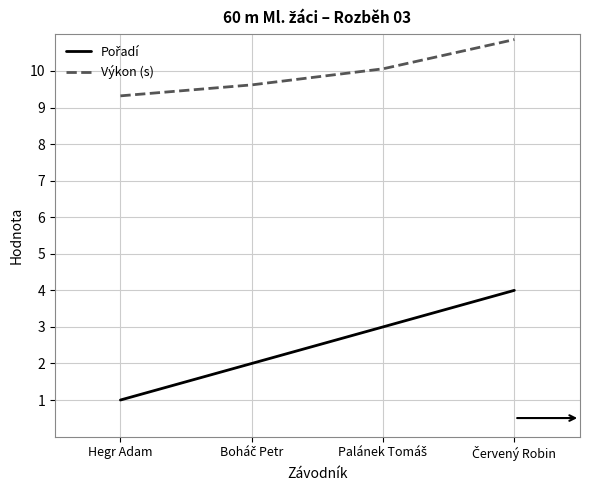

How many values in the Výkon (s) series are below 10?

2